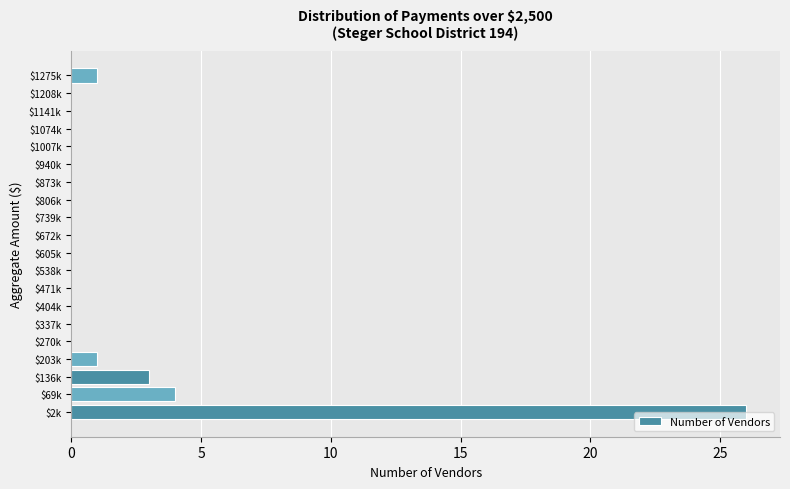

The chart shows a value of 0 at $203k. True or false?

False